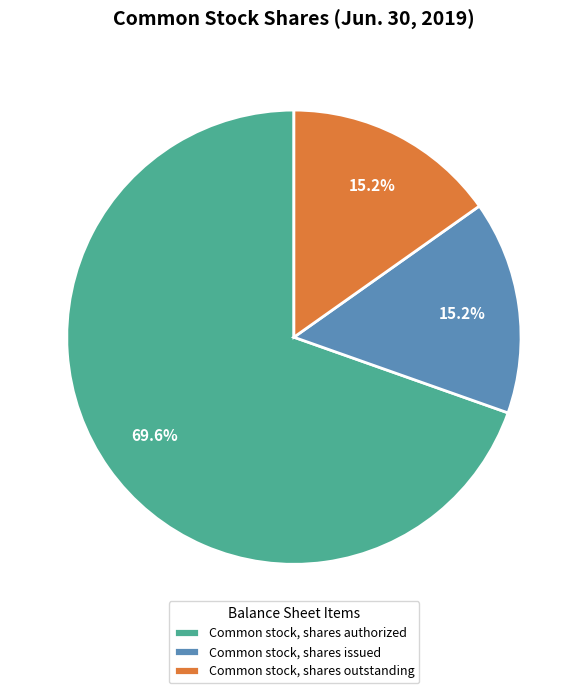

Combined, what portion of the pie is Common stock, shares authorized and Common stock, shares issued?

84.8%